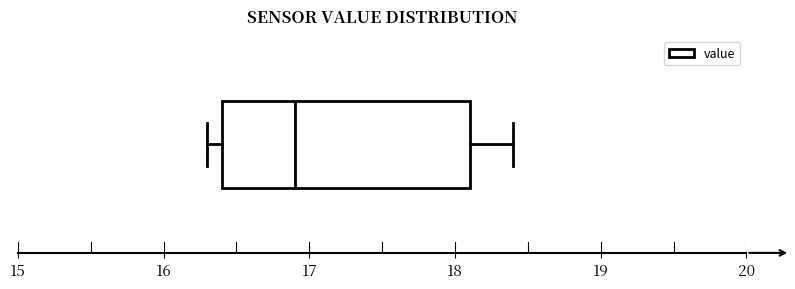

Read this box plot against the x-axis: the position of the median line, the range covered by the box, and the ends of both whiskers. The values are not printed on the chart, so give them approximately, as read against the axis.

median 16.9, box 16.4 to 18.1, whiskers 16.3 to 18.4